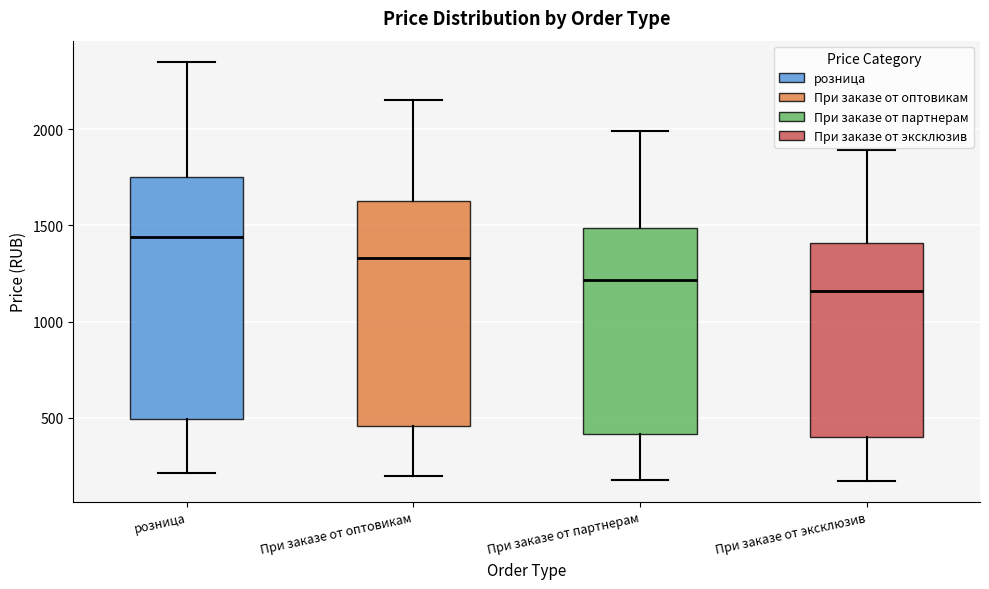

Which box is the tallest, from its lower edge to its upper edge?

розница